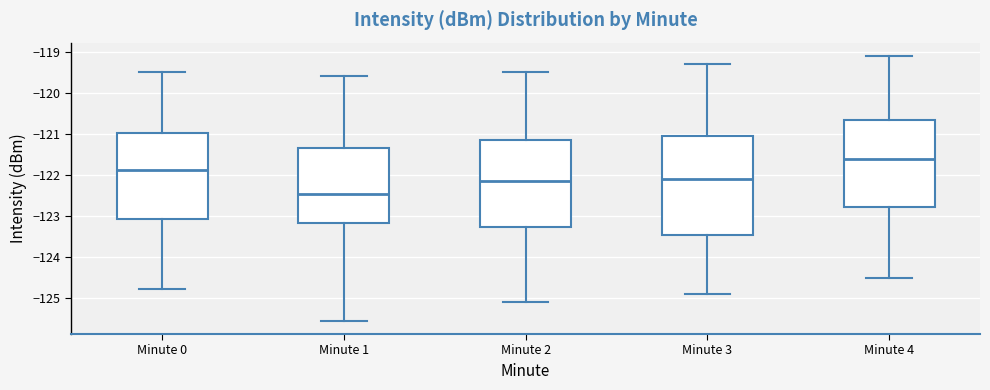

Reading left to right, transcribe this box plot: for each box, give where its median line is, the range the box spans, and where its two whiskers end, as read against the y-axis. The values are not printed on the chart, so give them approximately, as read against the axis.

Minute 0: median -121.9, box -123.1 to -121.0, whiskers -124.8 to -119.5
Minute 1: median -122.5, box -123.2 to -121.3, whiskers -125.5 to -119.6
Minute 2: median -122.1, box -123.3 to -121.1, whiskers -125.1 to -119.5
Minute 3: median -122.1, box -123.4 to -121.0, whiskers -124.9 to -119.3
Minute 4: median -121.6, box -122.8 to -120.6, whiskers -124.5 to -119.1